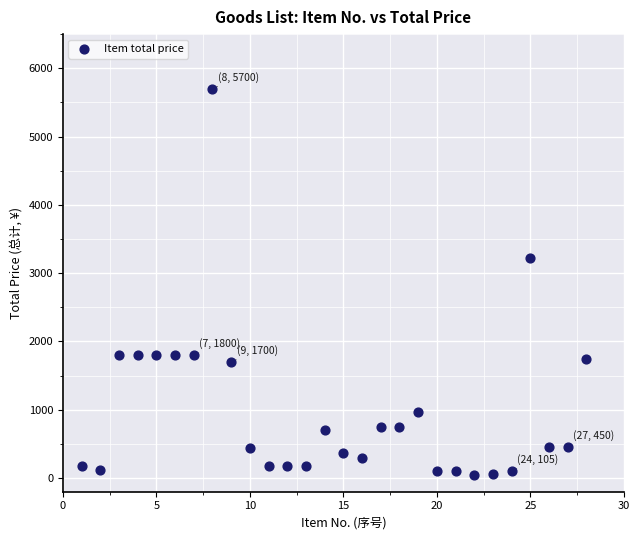

What is the range of X values (max minus min)?

27